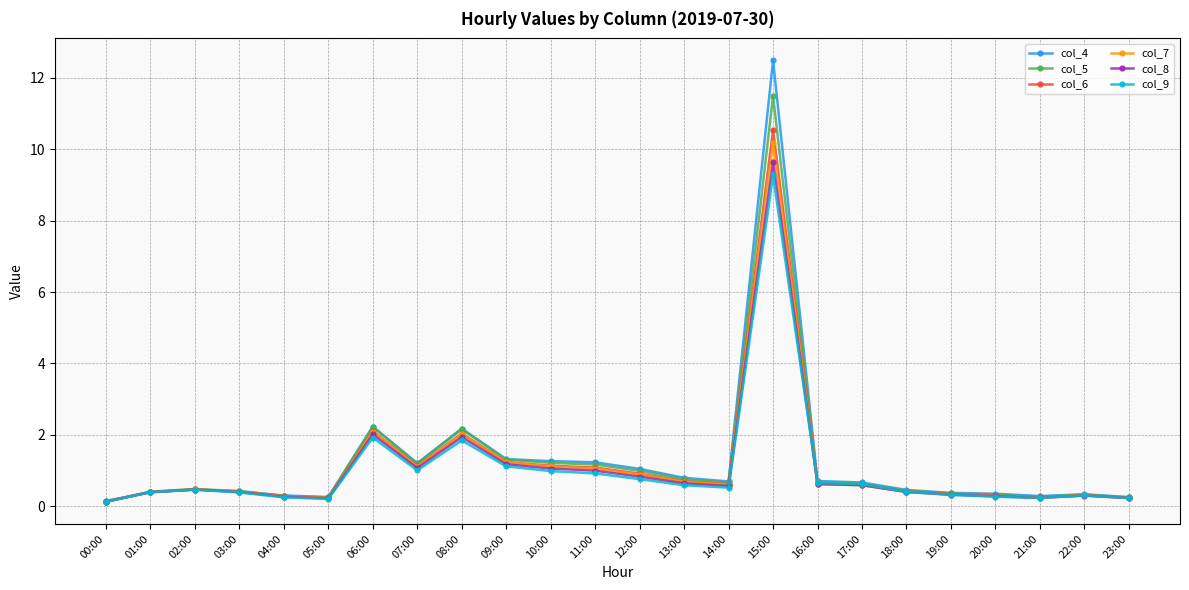

Read the col_5 value at 05:00.

0.2